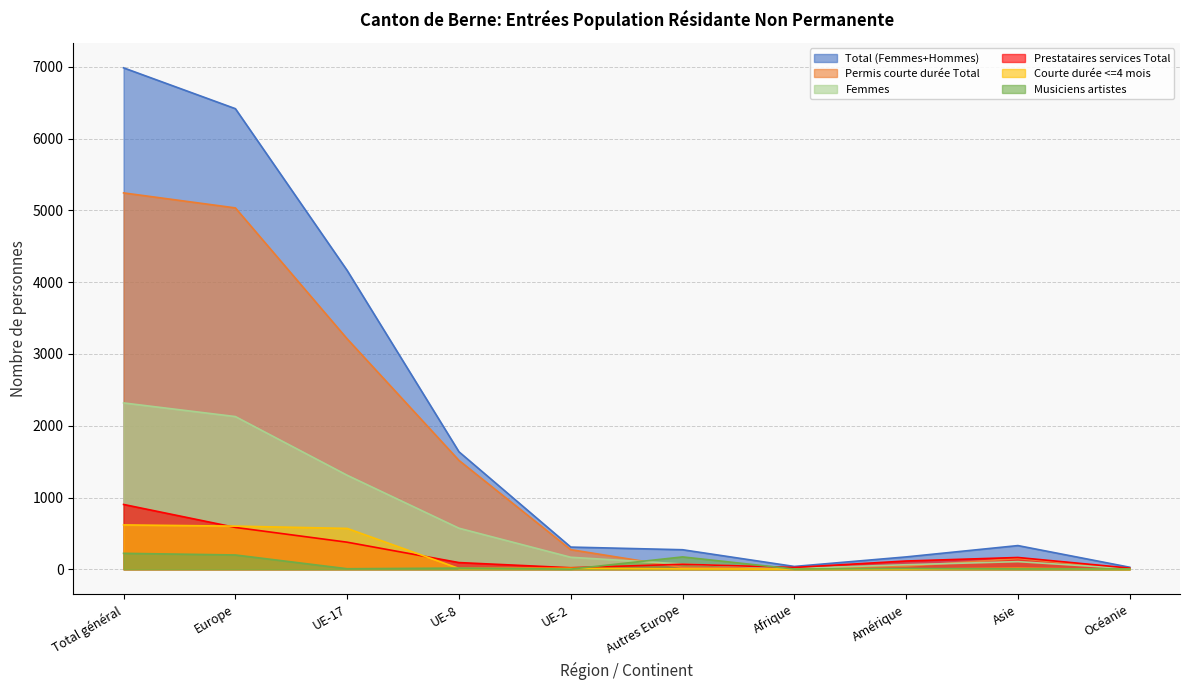

What is the average value of the Permis courte durée Total series?

1552